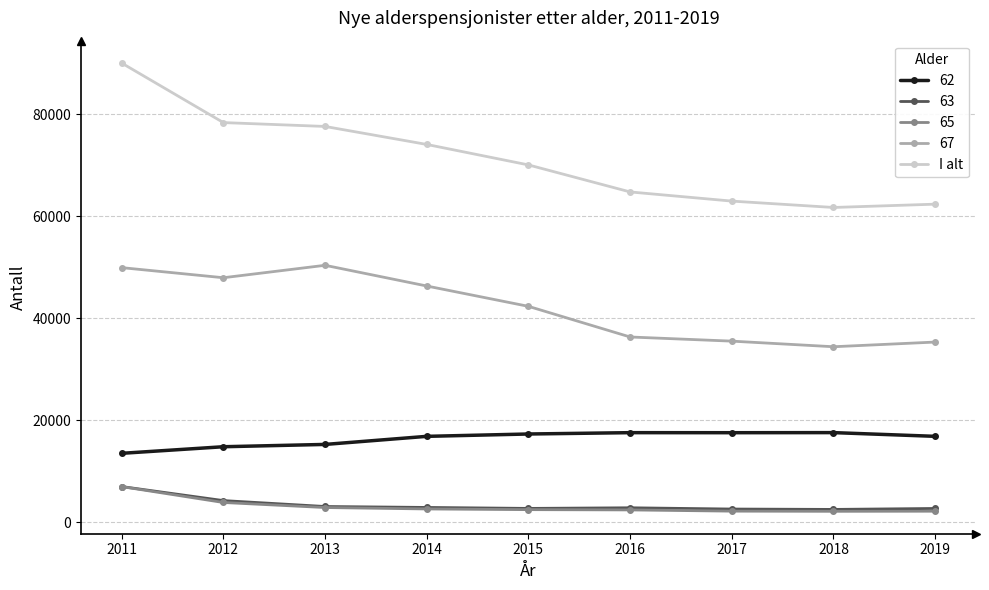

At which category does 67 reach its first local peak?

2013